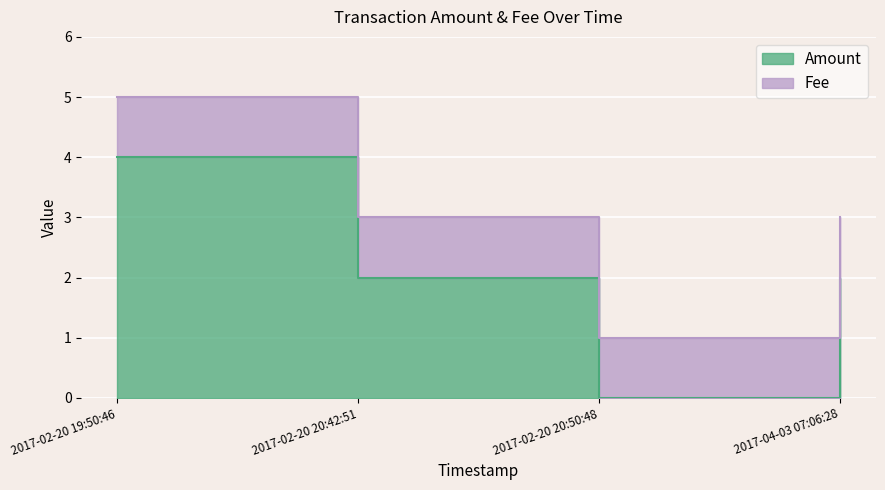

Read the value at 2017-02-20 20:42:51.

2